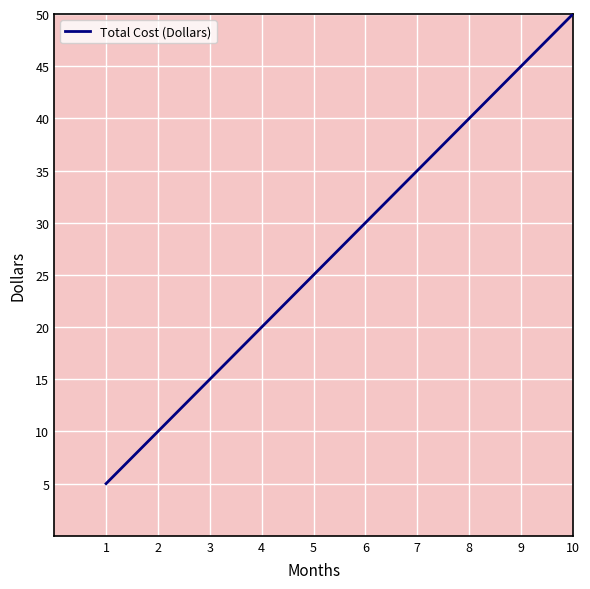

What is the difference between the maximum and second lowest values?

40